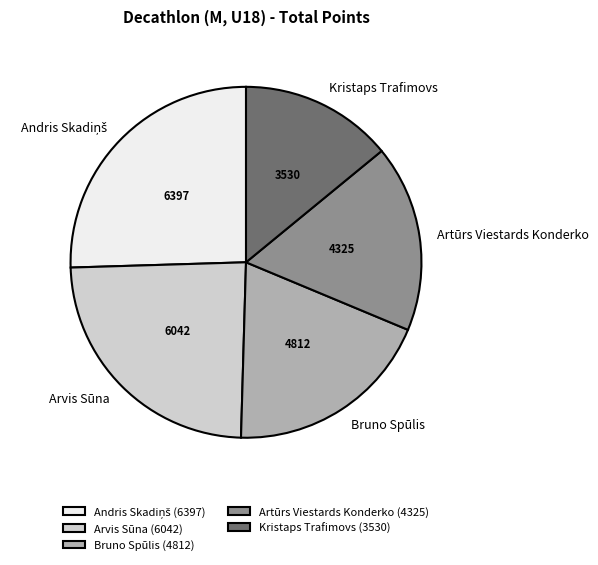

Is the sum of Kristaps Trafimovs and Artūrs Viestards Konderko greater than half?

No